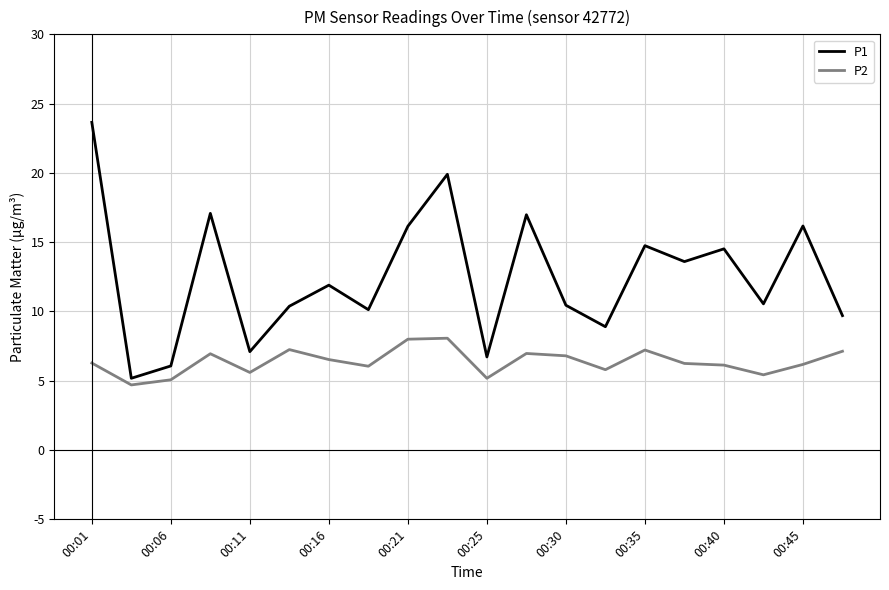

How many values in the P1 series are below 11?

10